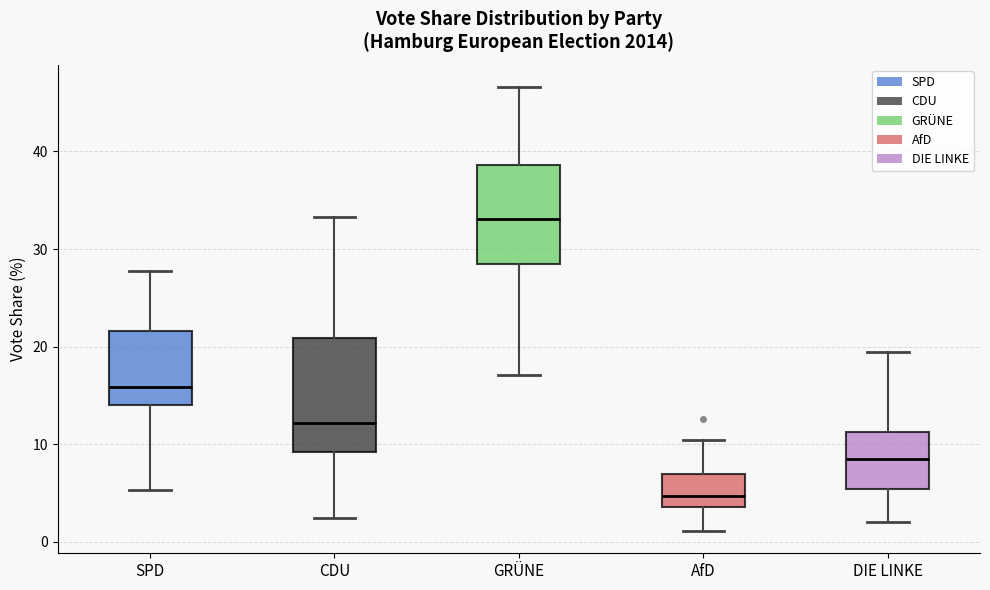

Which box is the tallest, from its lower edge to its upper edge?

CDU